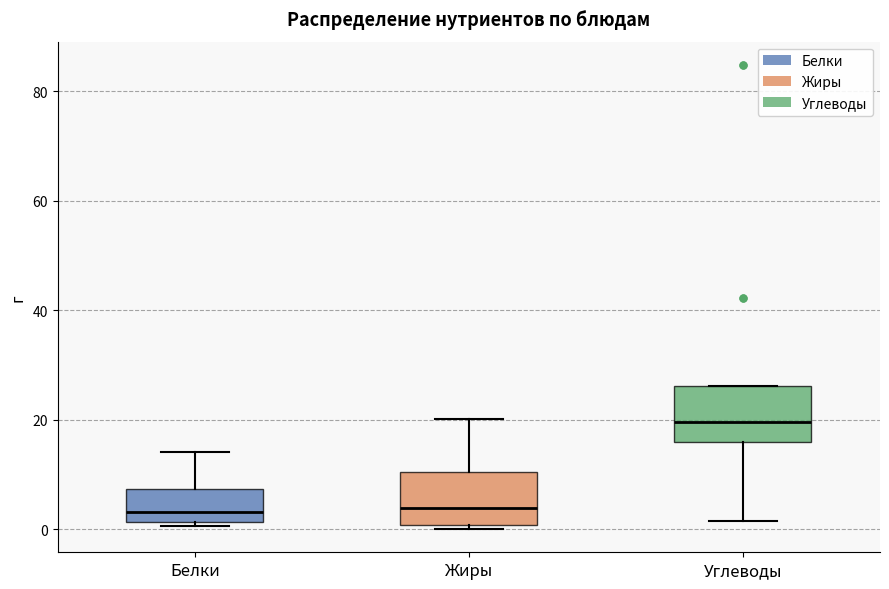

Reading left to right, read every box against the y-axis: the position of its median line, the range the box covers, and the ends of its whiskers. The values are not printed on the chart, so give them approximately, as read against the axis.

Белки: median 4, box 2 to 8, whiskers 0 to 14
Жиры: median 4, box 0 to 10, whiskers 0 (just below the box's lower edge) to 20
Углеводы: median 20, box 16 to 26, whiskers 2 to 26